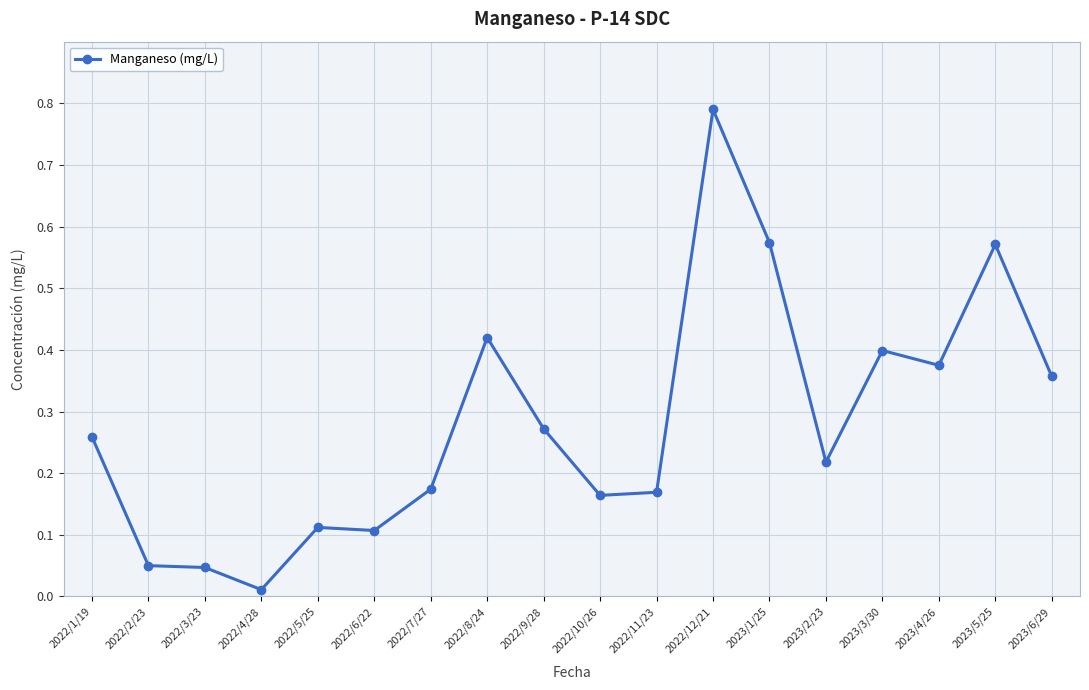

What is the change in value from 2022/7/27 to 2022/9/28?

+0.1